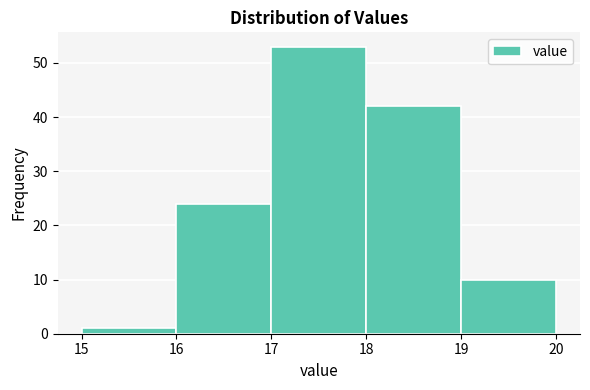

Reading left to right, transcribe this chart: for each bar, give the range it covers on the x-axis and its height. The values are not printed on the chart, so give them approximately, as read against the axis.

15 to 16: 1
16 to 17: 24
17 to 18: 53
18 to 19: 42
19 to 20: 10